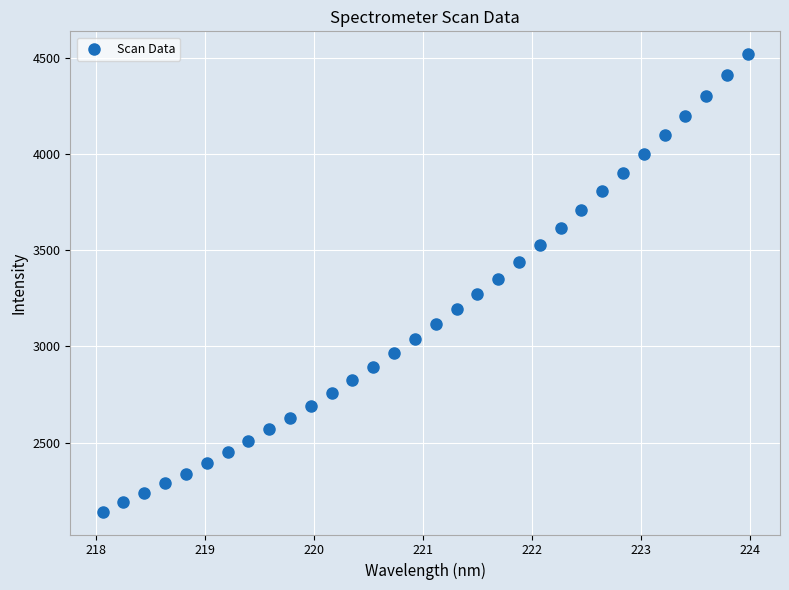

What is the range of X values (max minus min)?

5.9